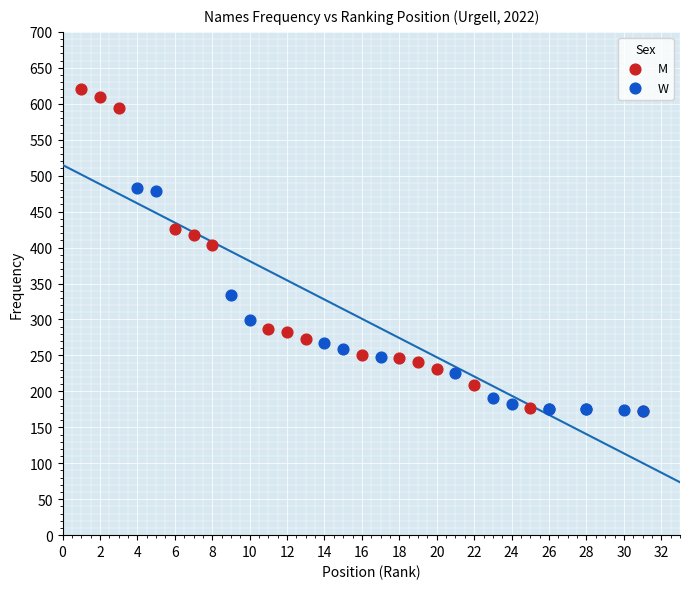

Which series has the largest Y range (max minus min)?

M